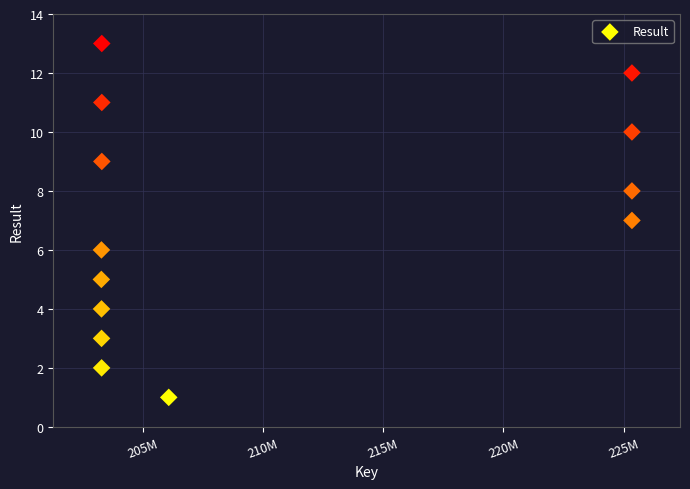

What is the range of Y values (max minus min)?

12